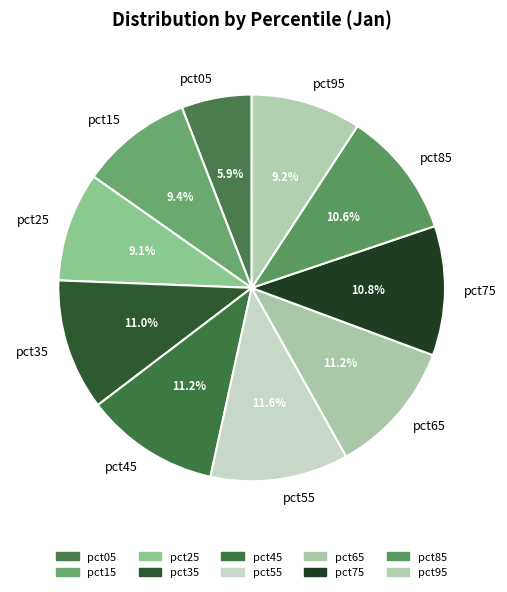

What percentage is NOT represented by pct25?

90.9%